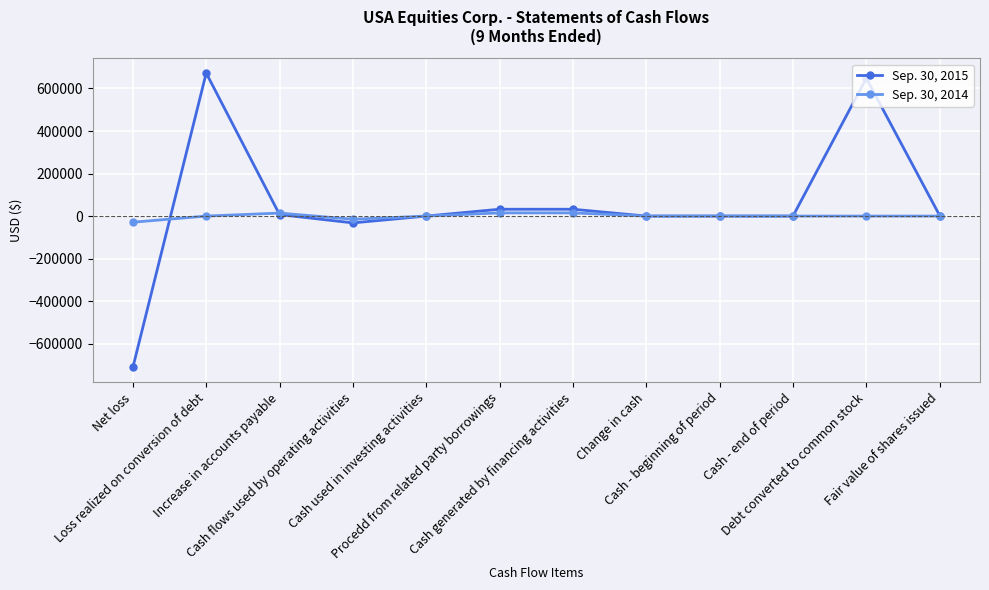

Where is the first local minimum for Sep. 30, 2014?

Cash flows used by operating activities